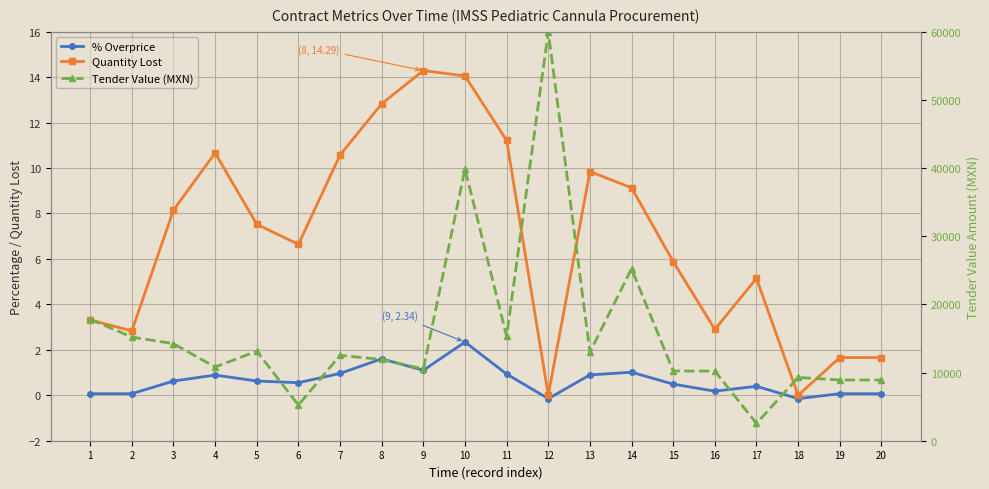

Between 12 and 20, which series saw the biggest shift?

Tender Value (MXN)